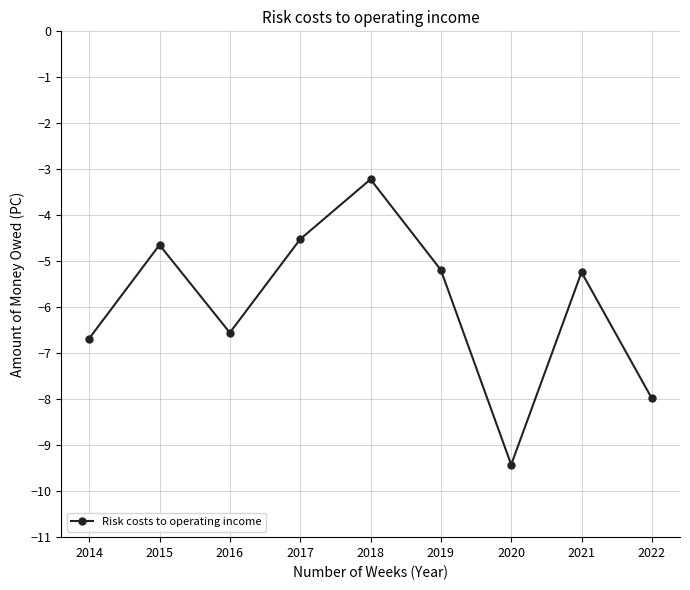

How many points are lower than both their immediate neighbors (excluding endpoints)?

2